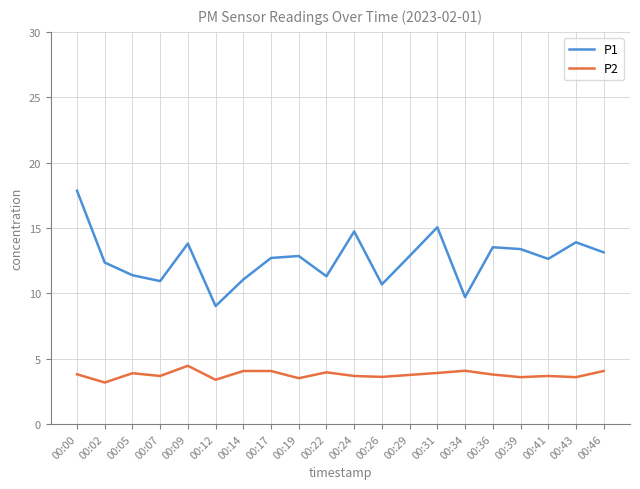

Which series has the largest total across all categories?

P1